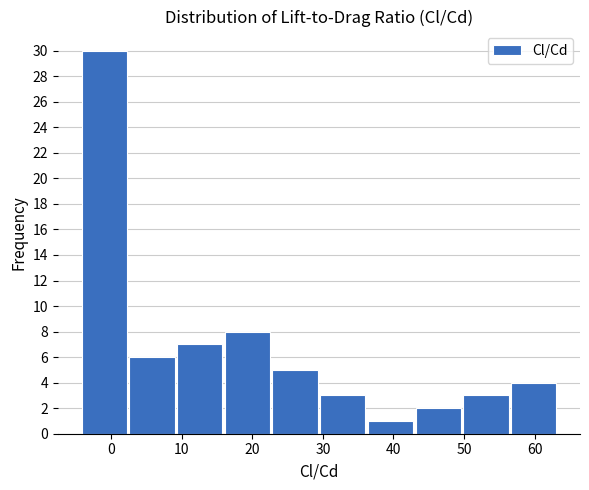

Reading left to right, transcribe this chart: for each bar, give the range it covers on the x-axis and its height. Neither the bar edges nor the heights are printed on the chart, so give them approximately, as read against the axes.

-4 to 2: 30
2 to 9: 6
9 to 16: 7
16 to 23: 8
23 to 29: 5
29 to 36: 3
36 to 43: 1
43 to 50: 2
50 to 56: 3
56 to 63: 4